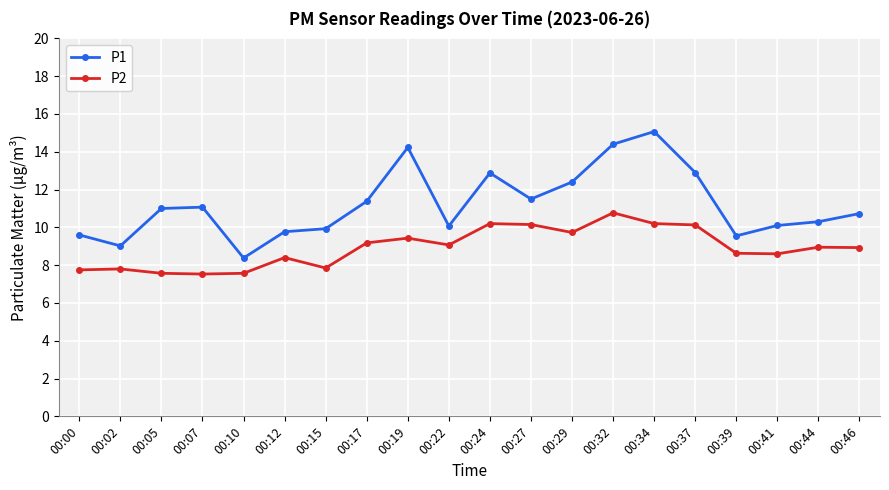

At which label does P1 reach its minimum?

00:10